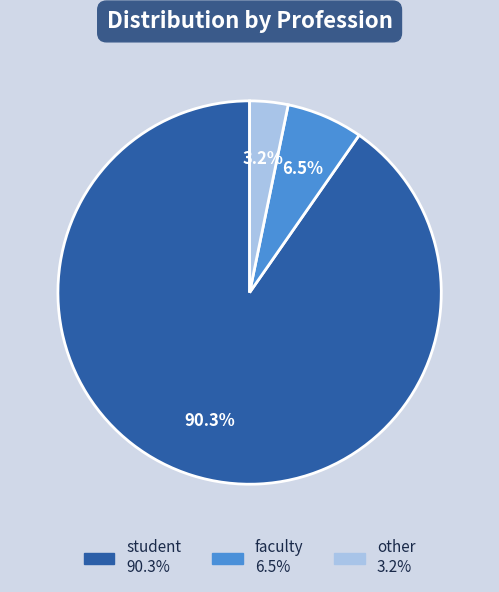

Which has a higher value, other or student?

student